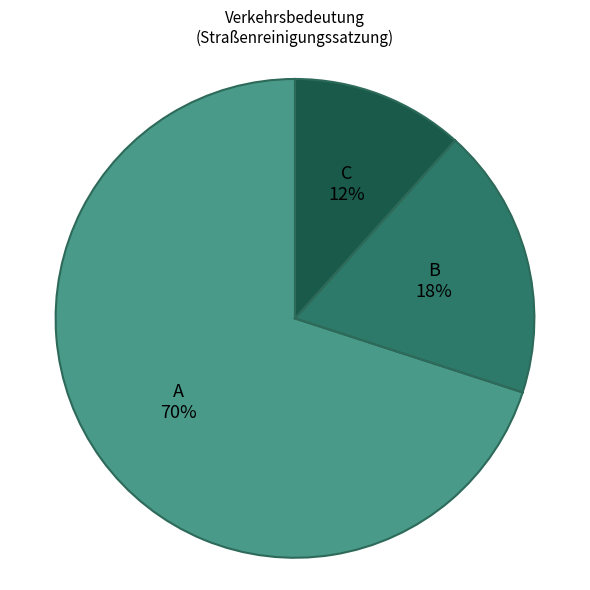

Combined, do A and C account for over 50%?

Yes